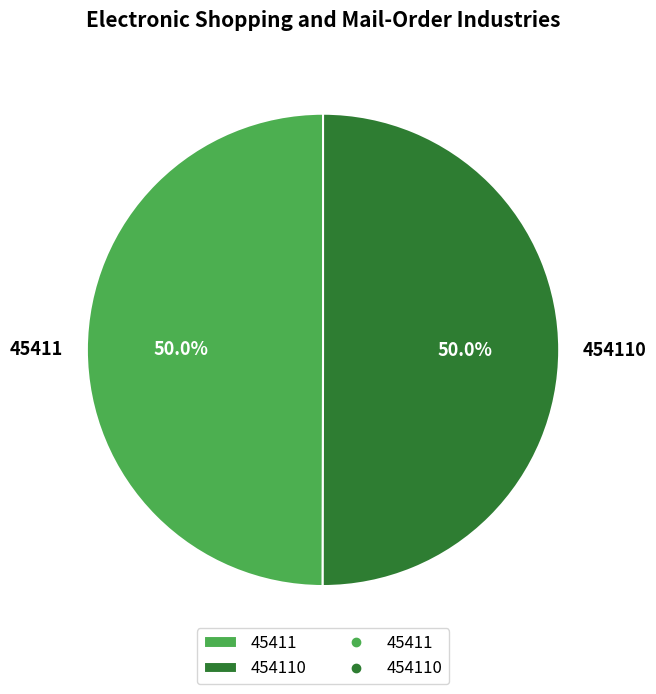

Do 45411 and 454110 together represent more than half of the pie?

Yes